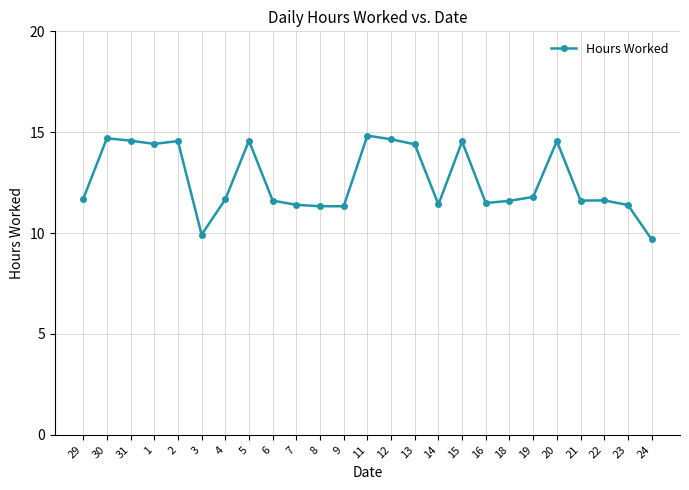

What is the minimum value shown in the chart?

9.7